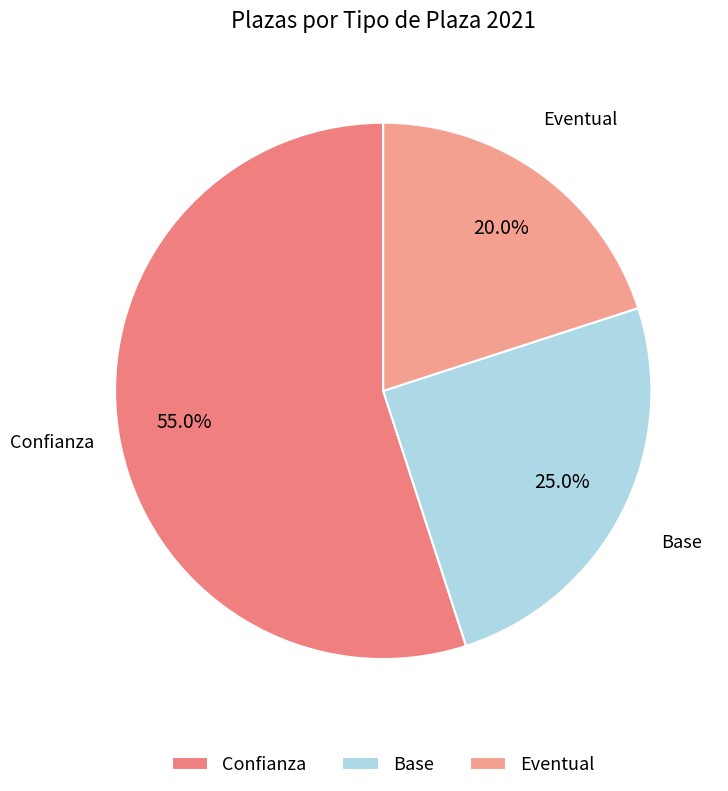

Does any single category account for the majority?

Yes